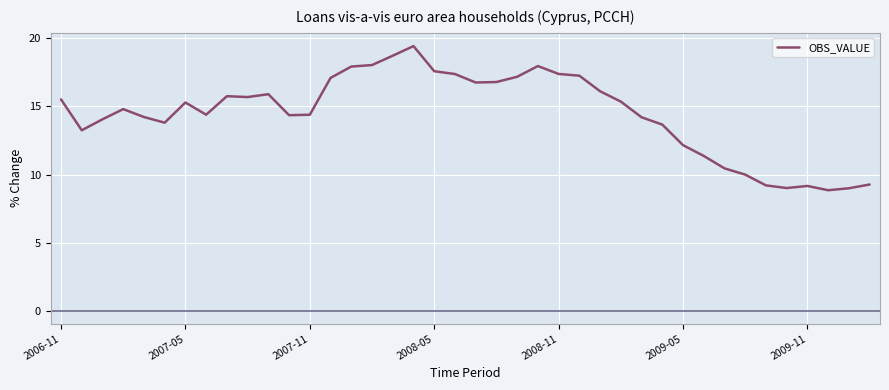

What is the smallest value displayed?

8.8